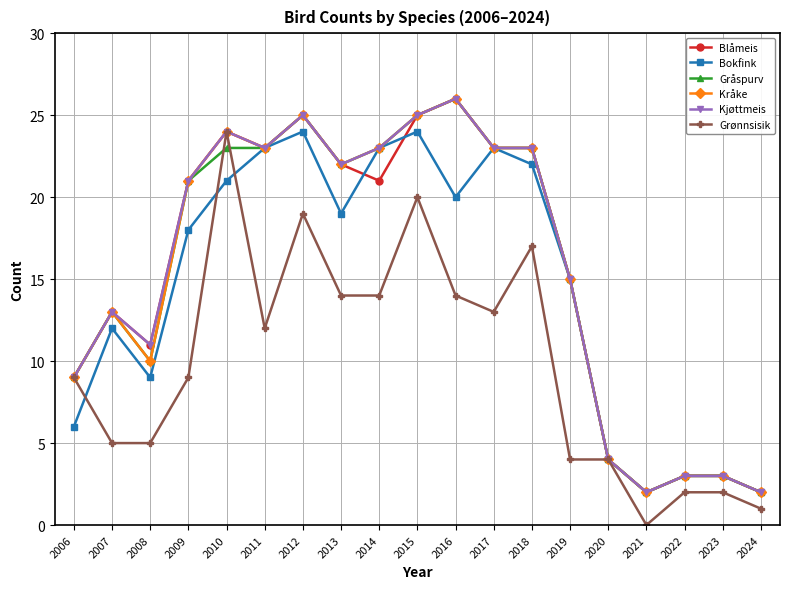

Is the value of Blåmeis at 2020 greater than the value of Gråspurv at 2018?

No